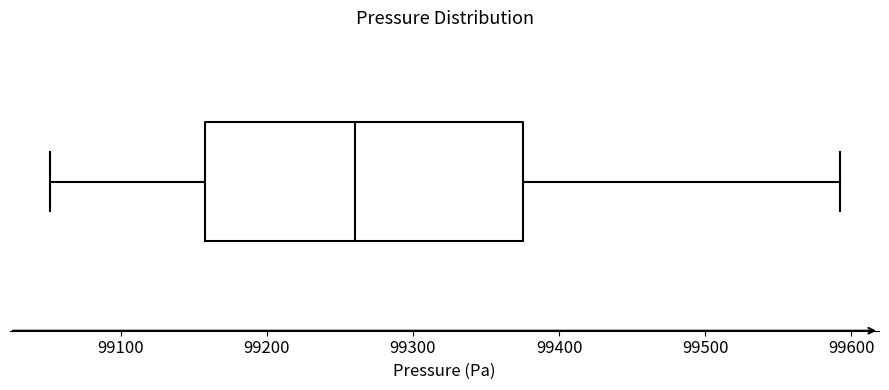

Transcribe this box plot: give where the median line is, the range the box spans, and where the two whiskers end, as read against the x-axis. The values are not printed on the chart, so give them approximately, as read against the axis.

median 99260, box 99160 to 99380, whiskers 99050 to 99590